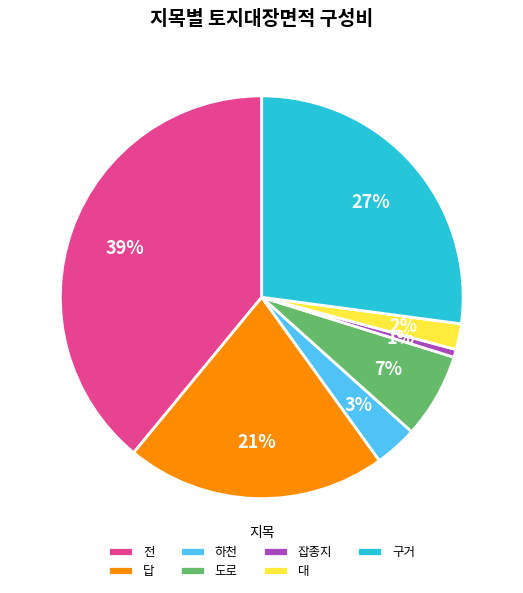

Does 대 represent more than half of the total?

No